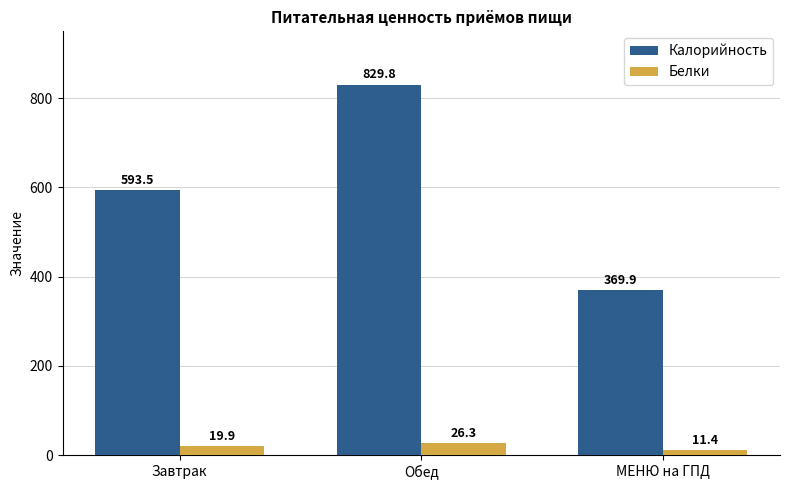

What is the approximate value of Калорийность at Завтрак?

593.5